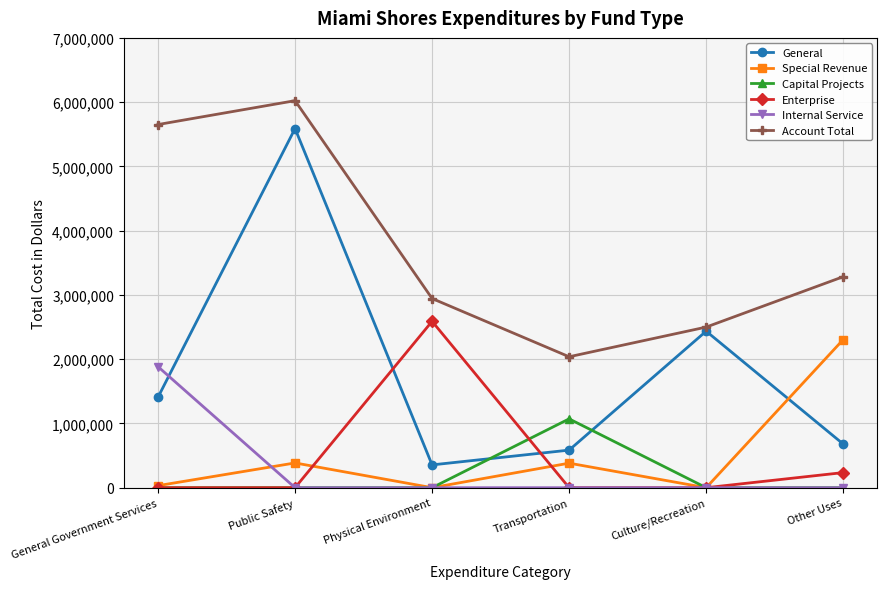

List the series in order of their peak value, highest first.

Account Total, General, Enterprise, Special Revenue, Internal Service, Capital Projects